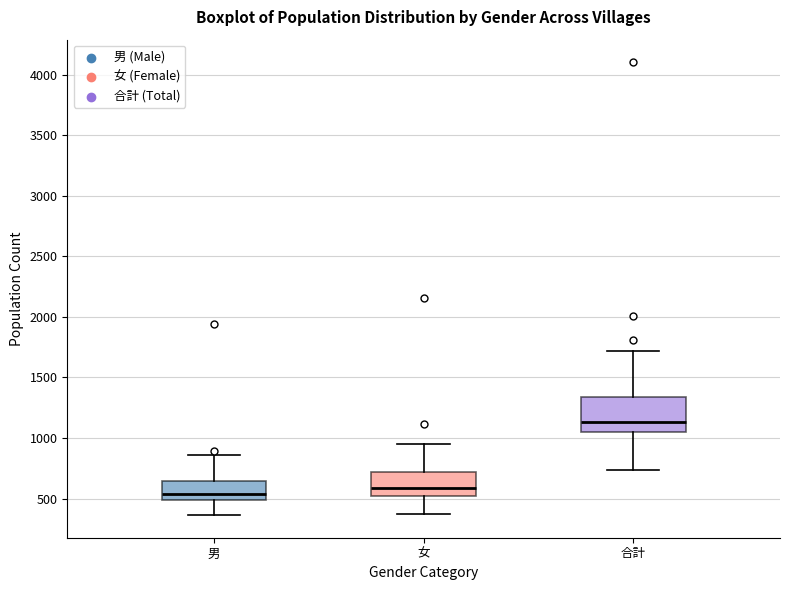

Where is the upper edge of the box for 女 on the y-axis? The values are not printed on the chart, so give them approximately, as read against the axis.

700